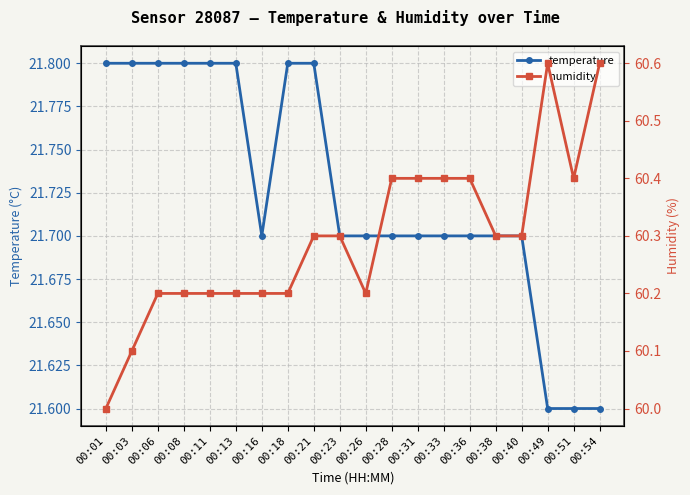

What is the difference between the second highest and second lowest values in the humidity series?

0.5